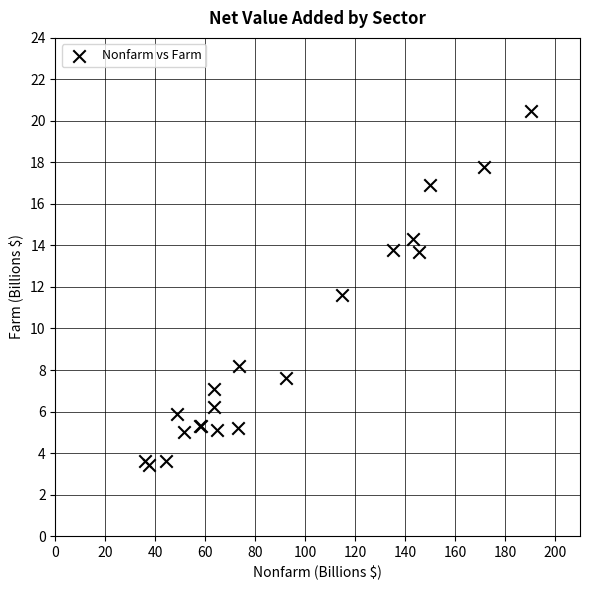

What Y value in the scatter plot is closest to 11?

11.6